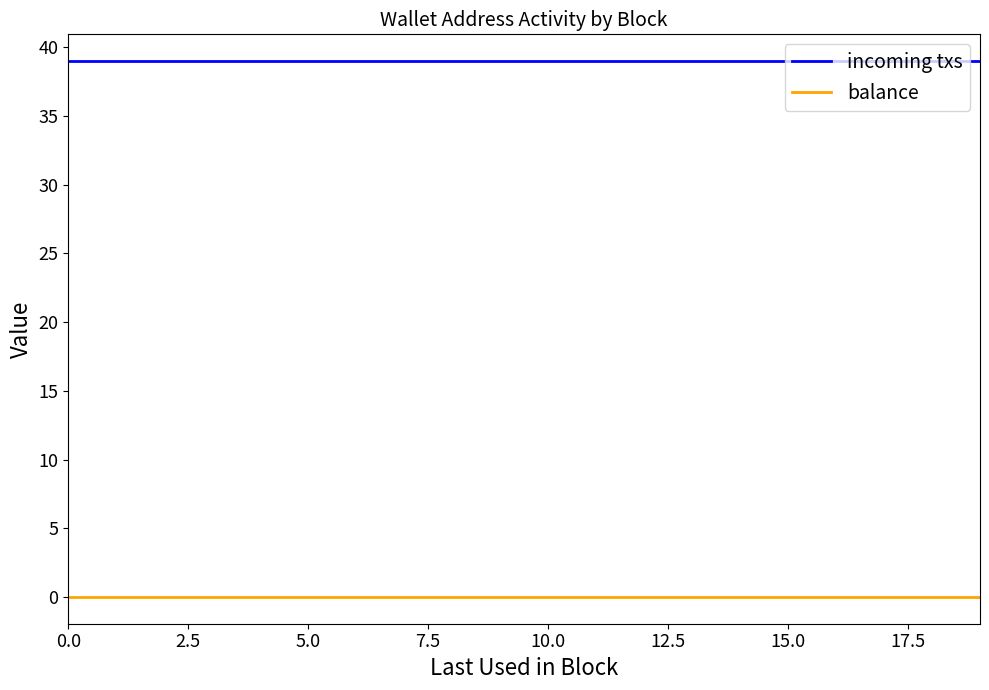

Which series has the largest total across all categories?

incoming txs